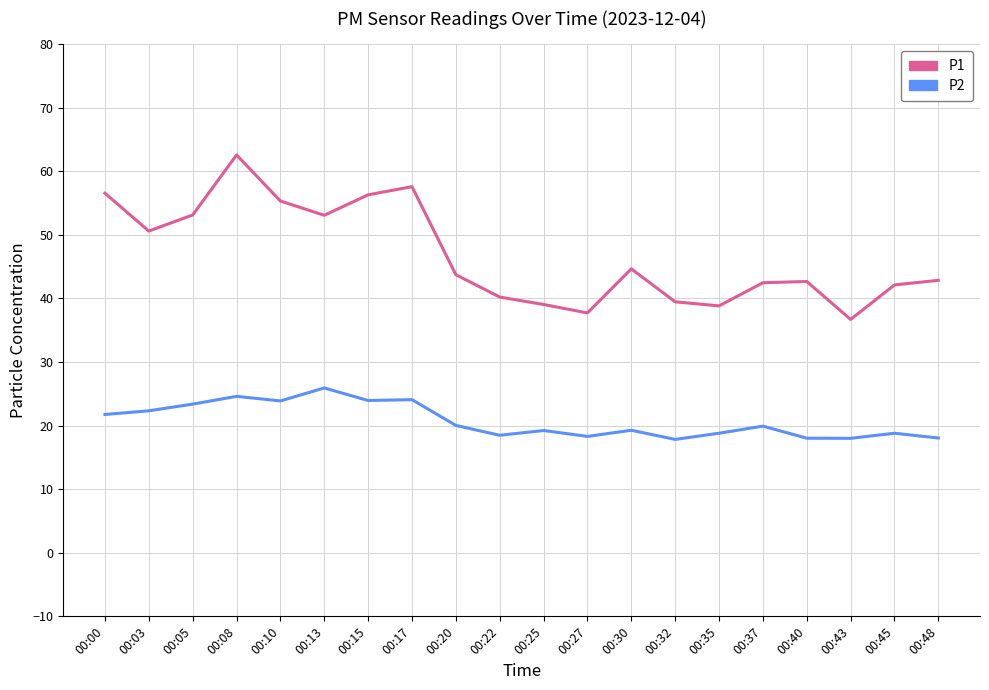

Is it true that P1 equals 36.7 at 00:43?

True